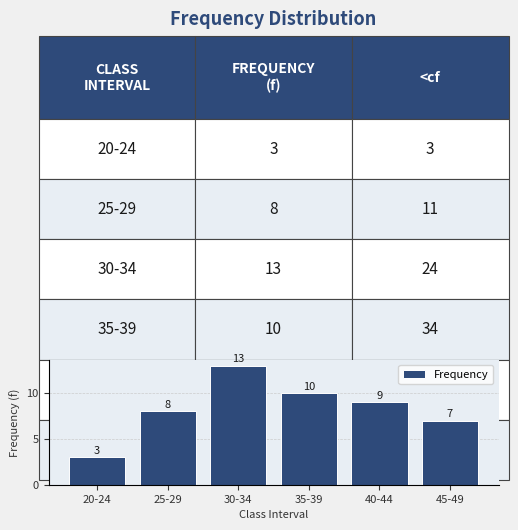

Reading right to left, extract all data points from this chart.

45-49=7	40-44=9	35-39=10	30-34=13	25-29=8	20-24=3